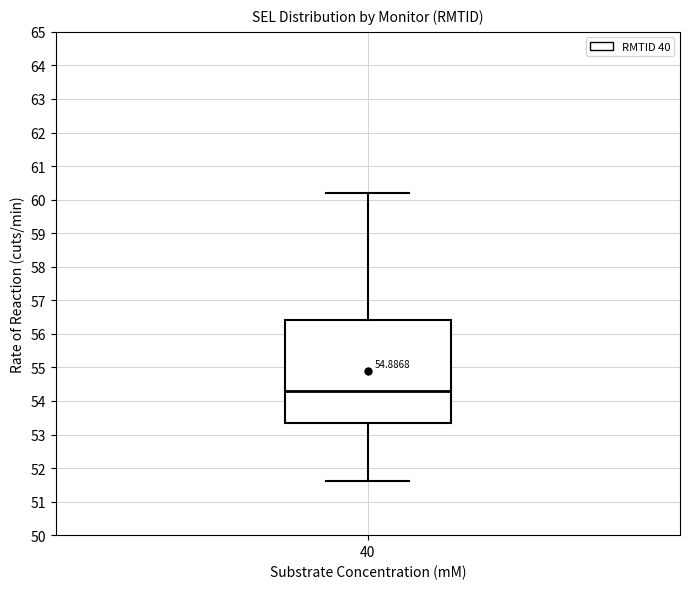

Transcribe this box plot: give where the median line is, the range the box spans, and where the two whiskers end, as read against the y-axis. The values are not printed on the chart, so give them approximately, as read against the axis.

median 54.3, box 53.4 to 56.4, whiskers 51.6 to 60.2